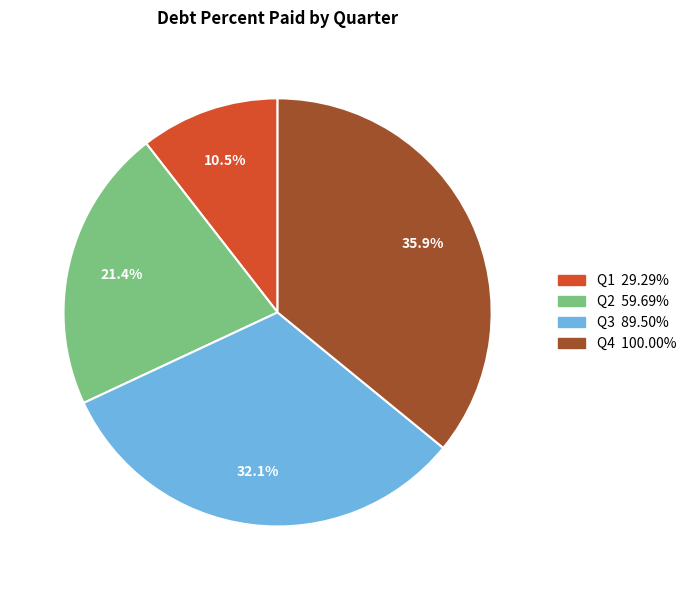

How many segments does this pie chart have?

4